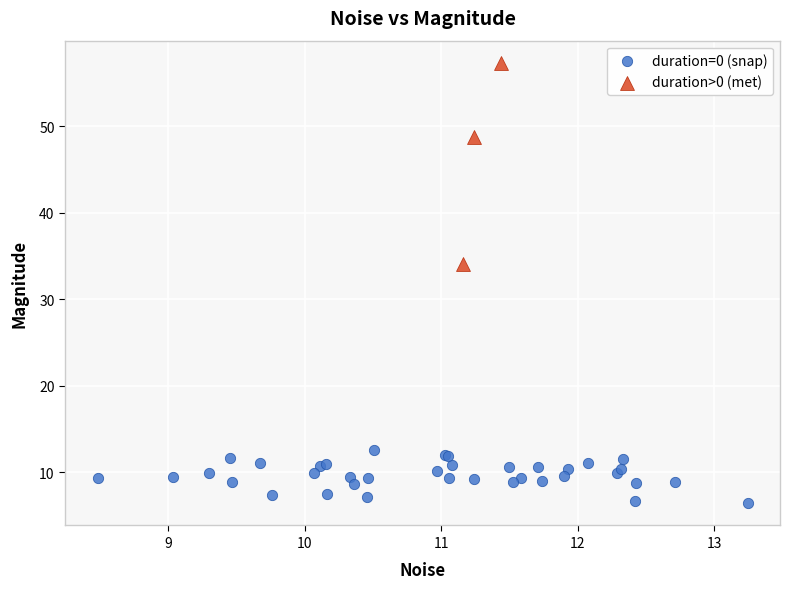

Which series contains the highest Y value?

duration>0 (met)